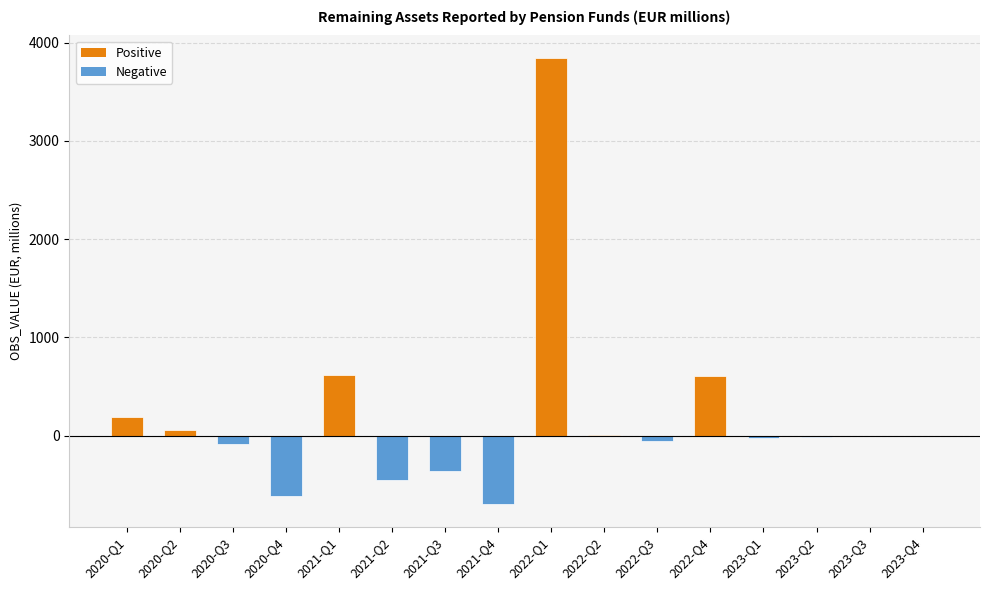

Is it true that the value at 2023-Q4 is 2615.2?

False